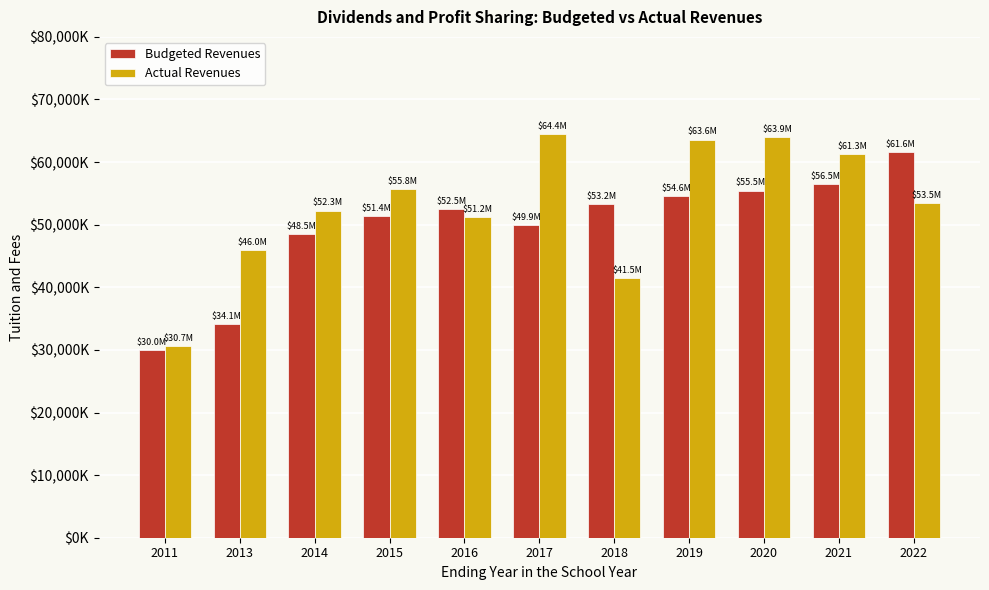

What is the sum of the Actual Revenues values at 2022 and 2014?

105742141.4